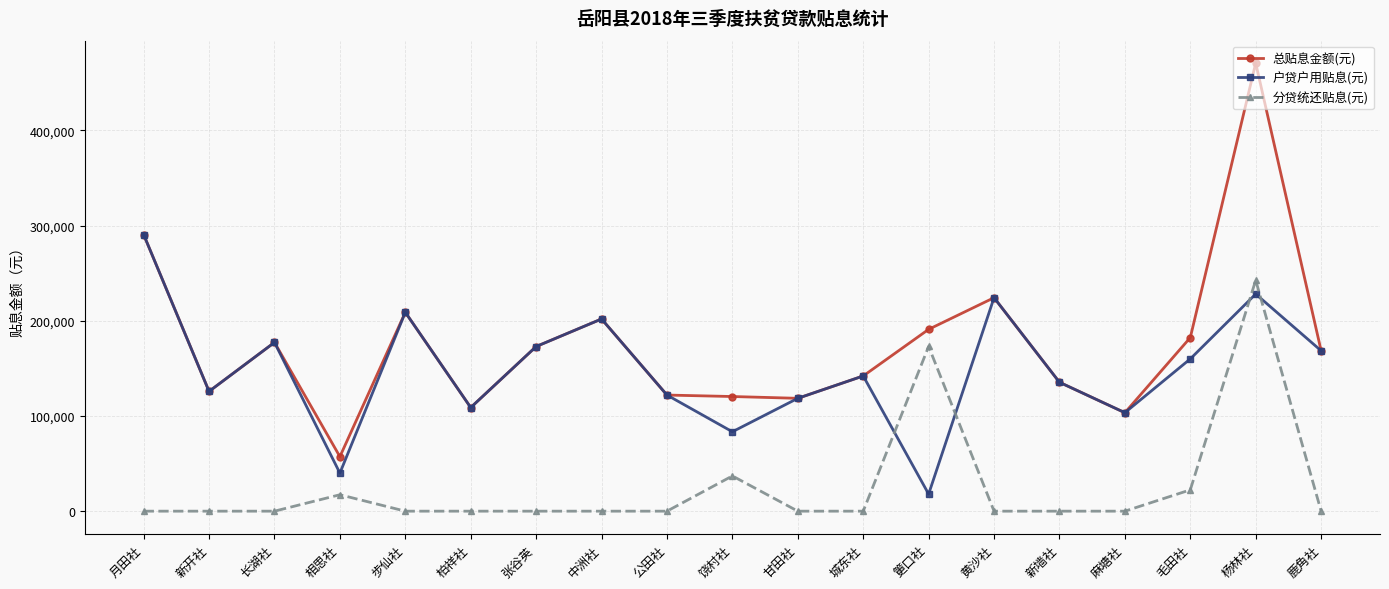

What is the maximum value for 总贴息金额(元)?

470765.9